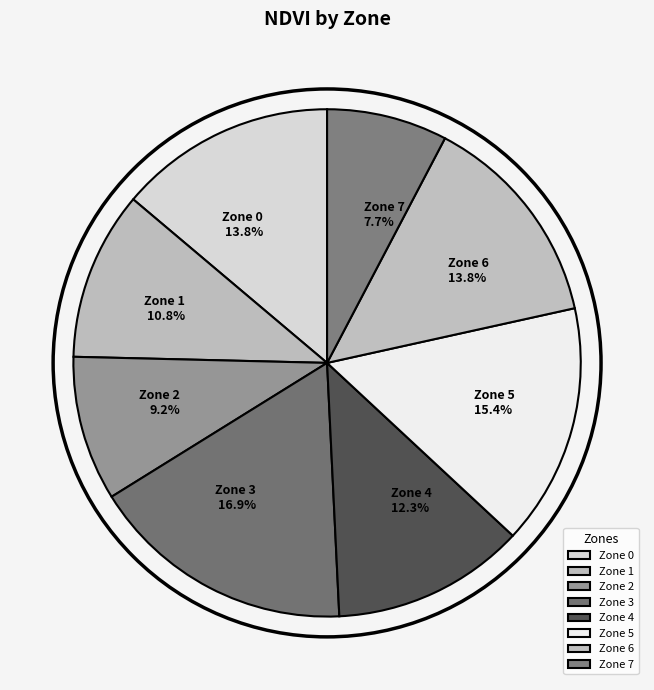

Which slice is the largest?

Zone 3